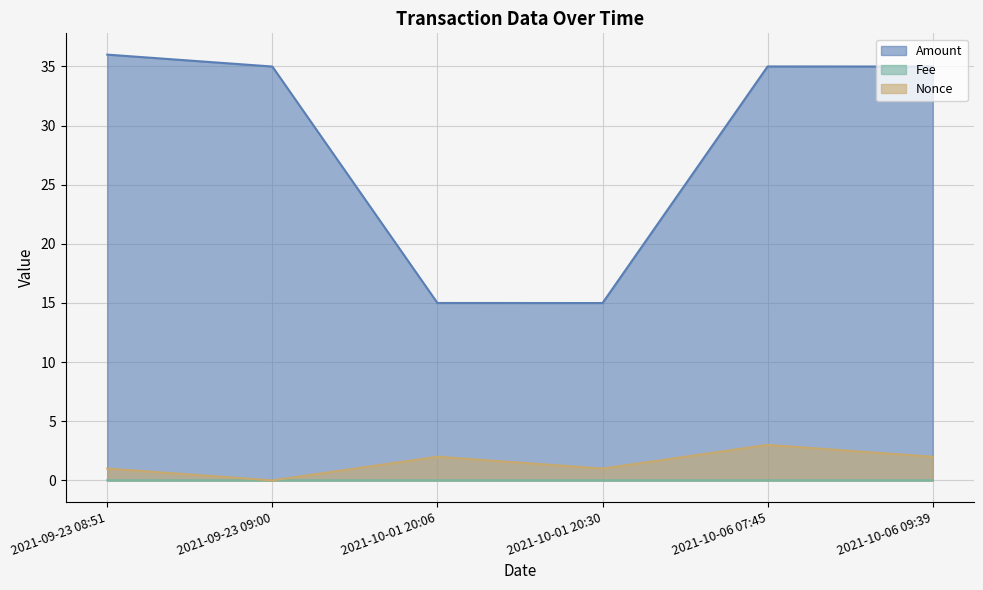

Which series has the largest total across all categories?

Amount